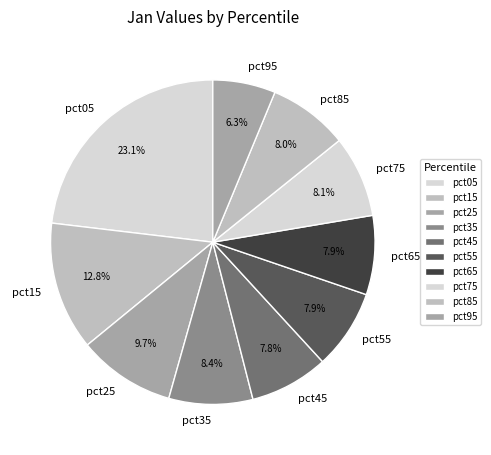

Count the number of slices in the pie.

10